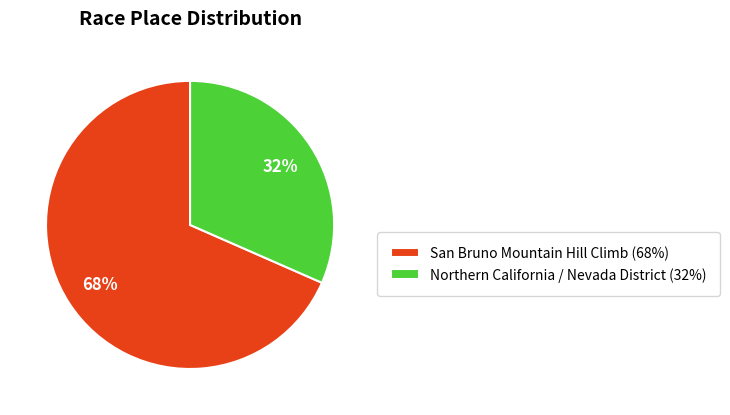

How many segments does this pie chart have?

2